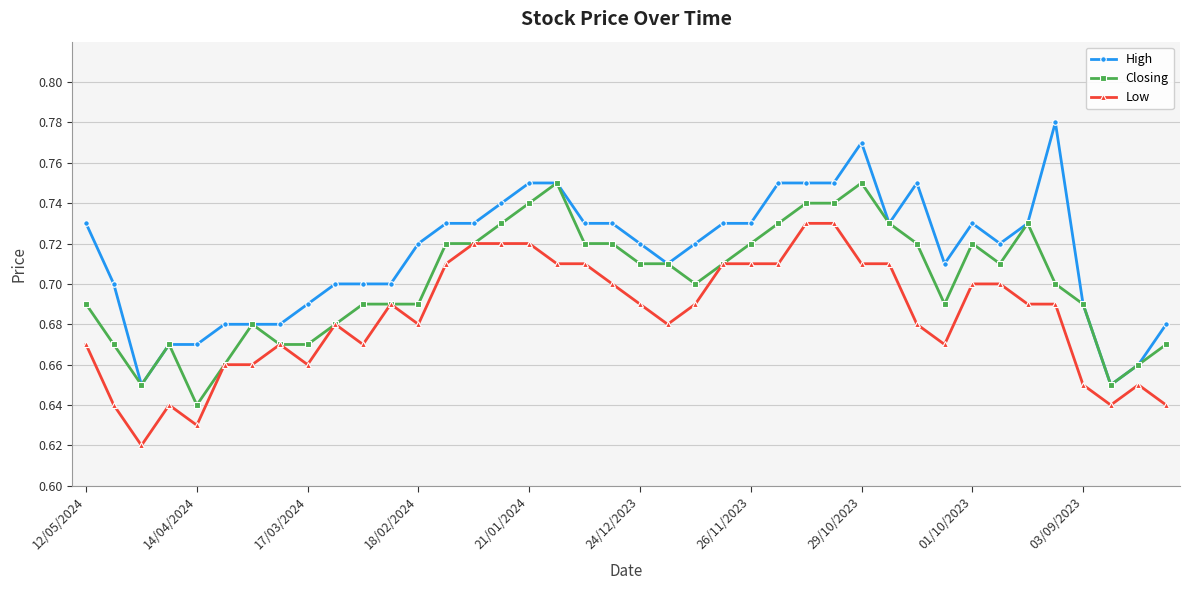

True or false: High and Low cross at least once.

False